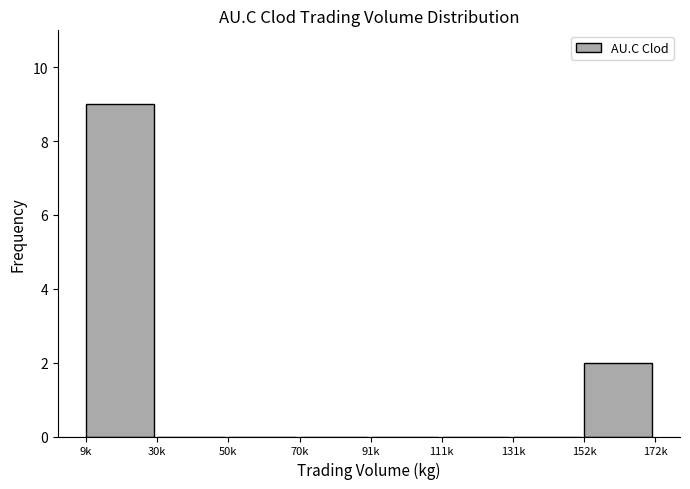

Reading left to right, list all the values displayed in this chart.

9k=9	30k=0	50k=0	70k=0	91k=0	111k=0	131k=0	152k=2